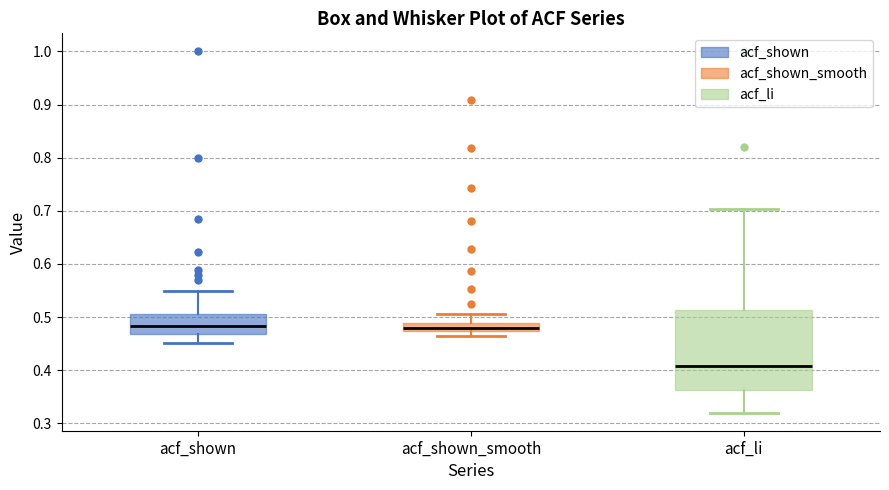

Where is the upper edge of the box for acf_shown_smooth on the y-axis? The values are not printed on the chart, so give them approximately, as read against the axis.

0.49